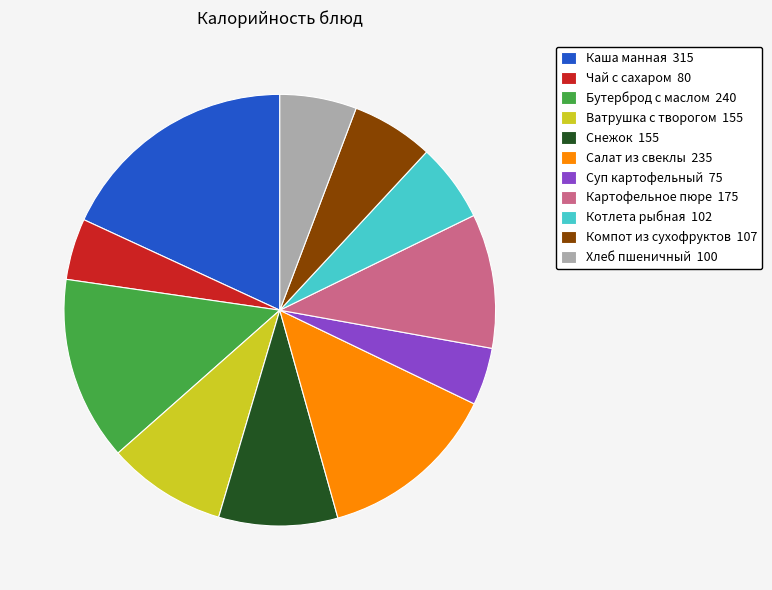

Do Хлеб пшеничный 100 and Картофельное пюре 175 together represent more than half of the pie?

No